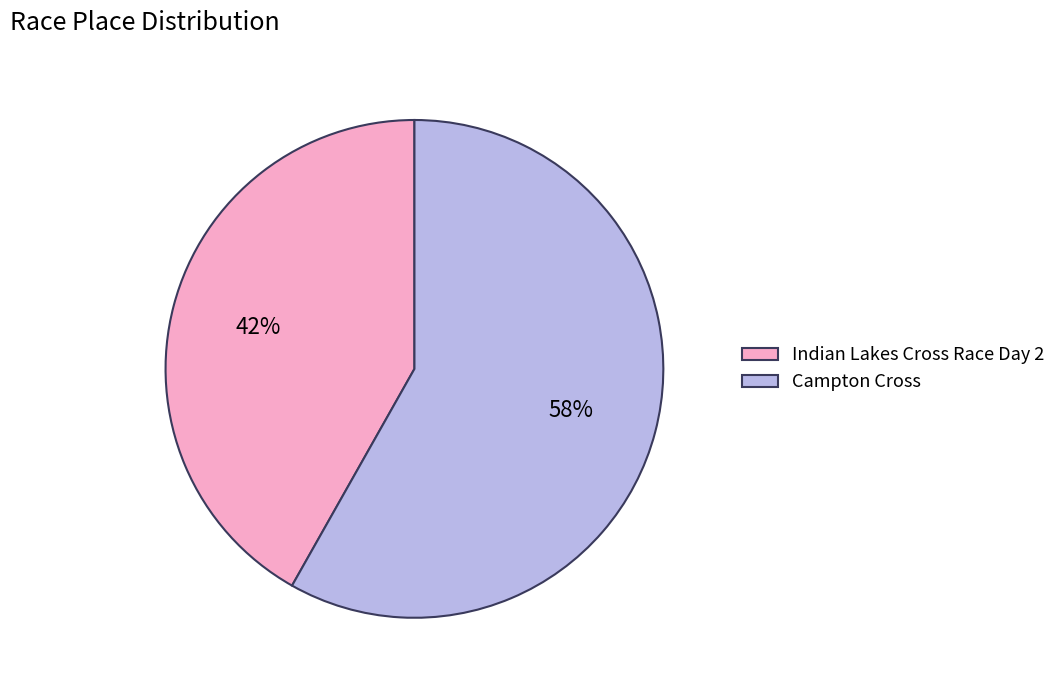

What is the ratio of the value at Indian Lakes Cross Race Day 2 to the value at Campton Cross?

0.7